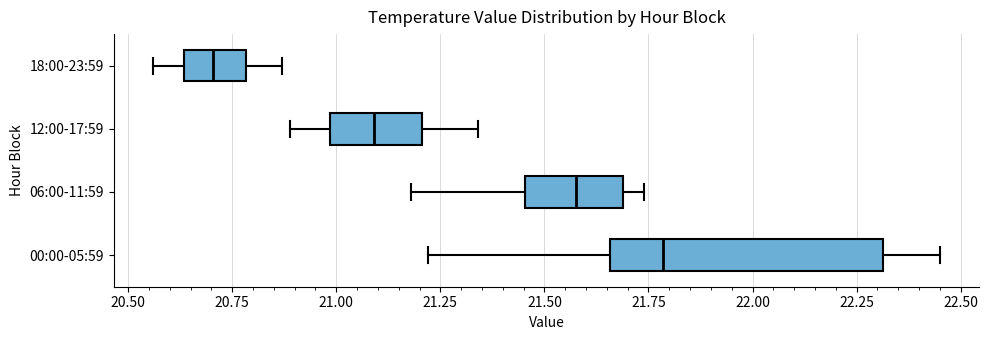

Which box has the furthest to the left median line?

18:00-23:59